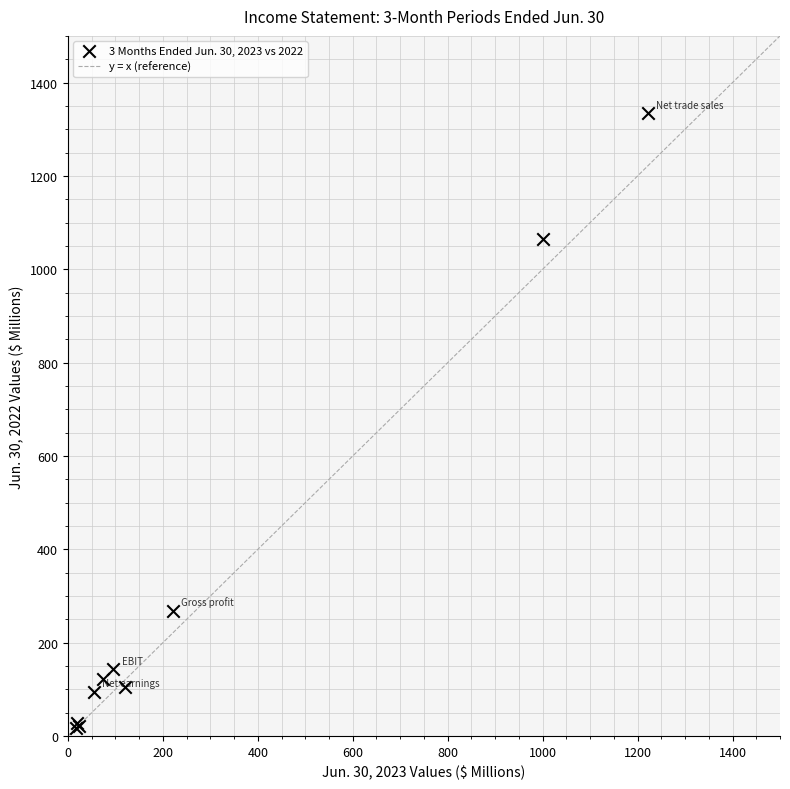

What Y value in the scatter plot is closest to 675?

1065.8